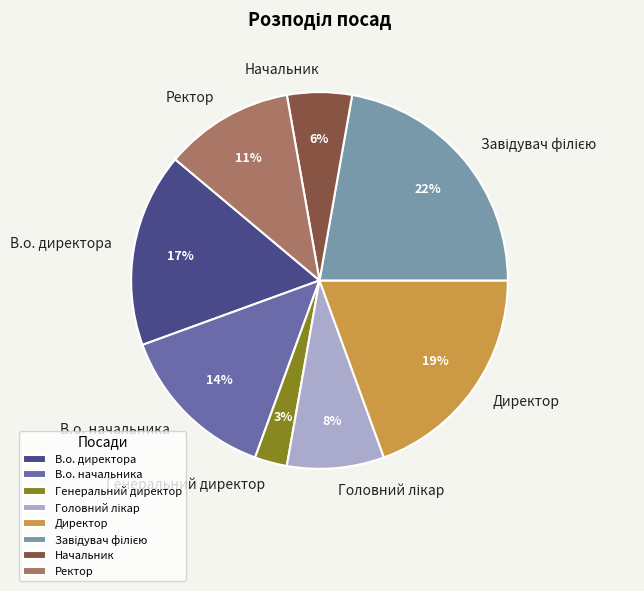

To the nearest percent, what is the average slice percentage?

12%